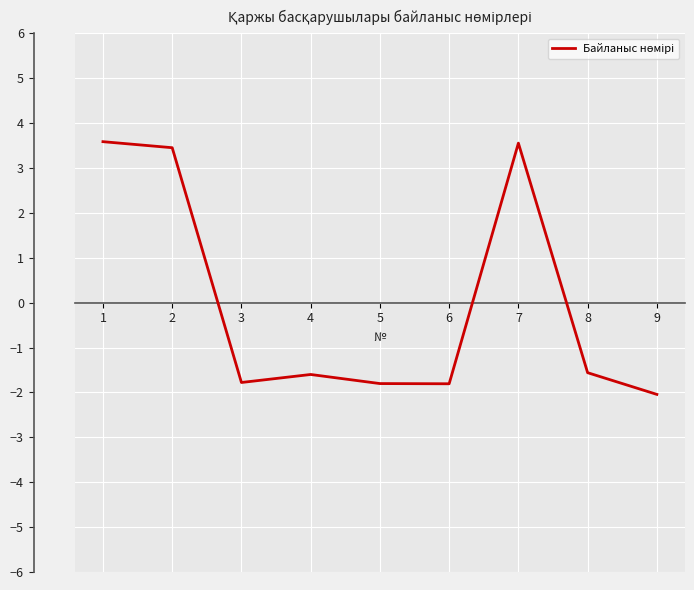

True or false: the data shows 3.5 at 2.

True